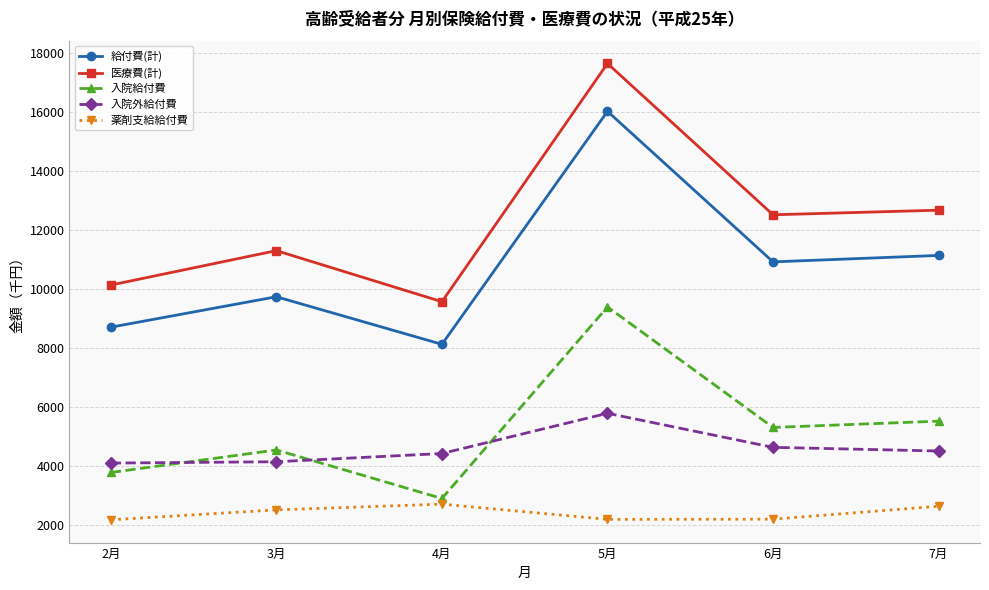

Rank the series by their maximum value, from lowest to highest.

薬剤支給給付費, 入院外給付費, 入院給付費, 給付費(計), 医療費(計)